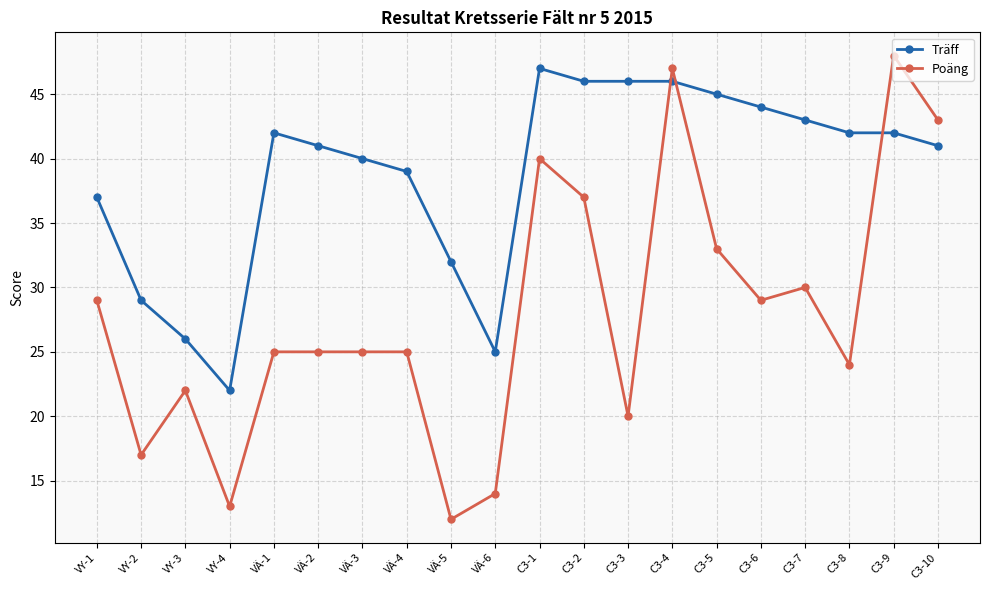

Which series has the widest spread of values?

Poäng